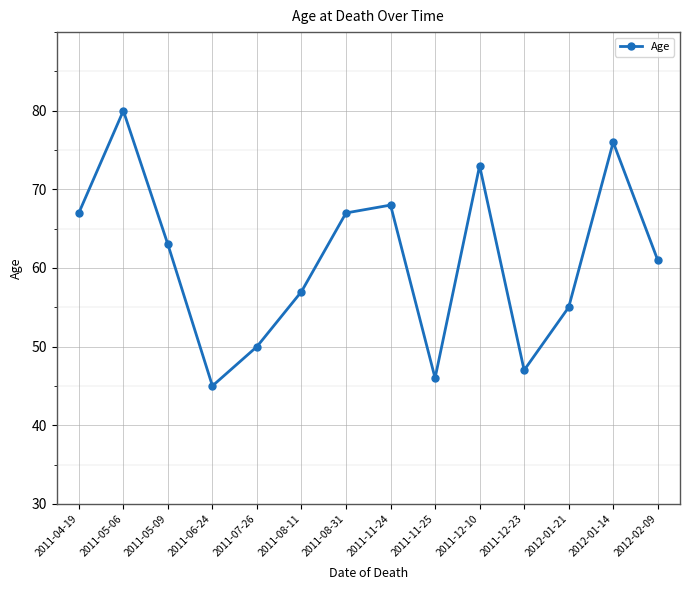

At which label does the data first exceed 63?

2011-04-19